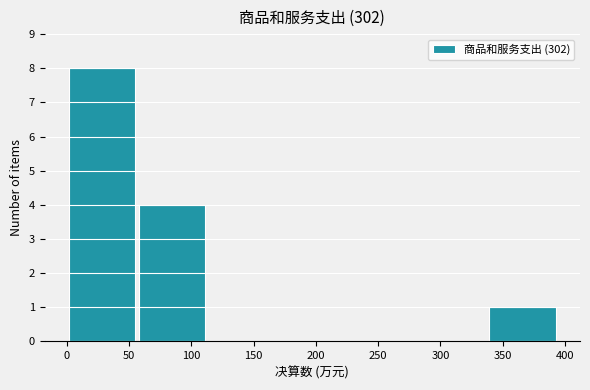

Reading left to right, list every bar in this chart as the range it spans on the x-axis followed by its height. Neither the bar edges nor the heights are printed on the chart, so give them approximately, as read against the axes.

0 to 55: 8
55 to 115: 4
115 to 170: 0
170 to 225: 0
225 to 280: 0
280 to 340: 0
340 to 395: 1